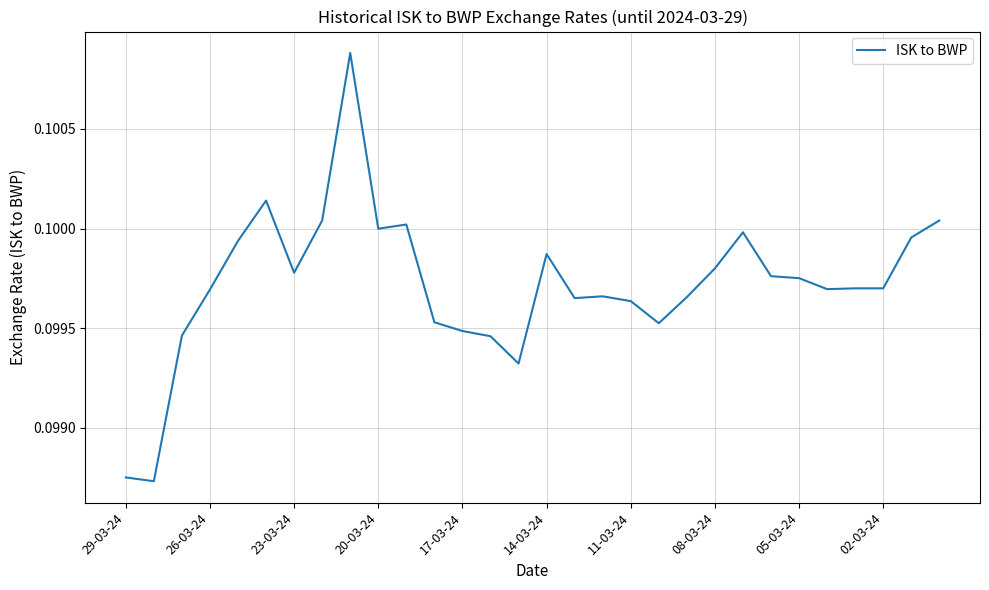

How many interior local valleys (lower than both neighbors) does the data have?

7